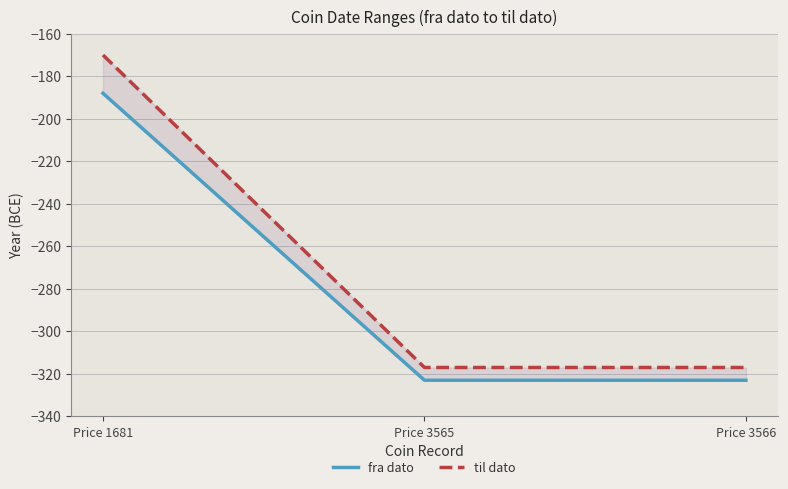

At Price 3566, list the series in order from smallest to largest.

fra dato, til dato